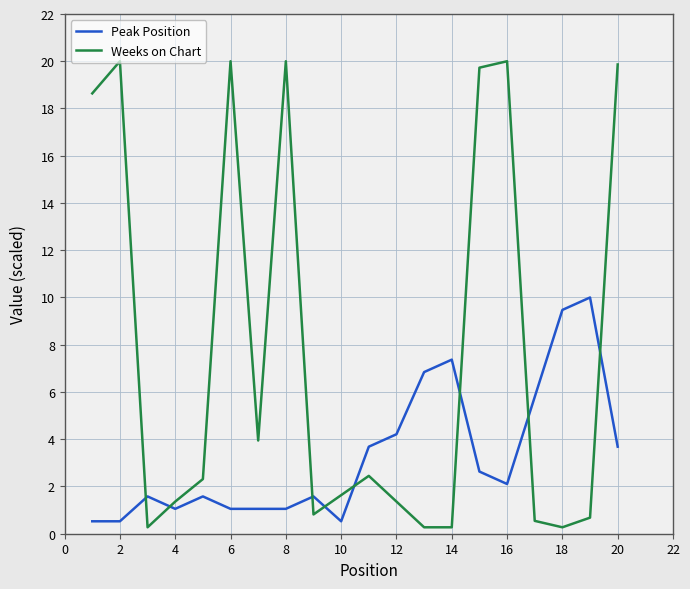

Which series has the largest total across all categories?

Weeks on Chart